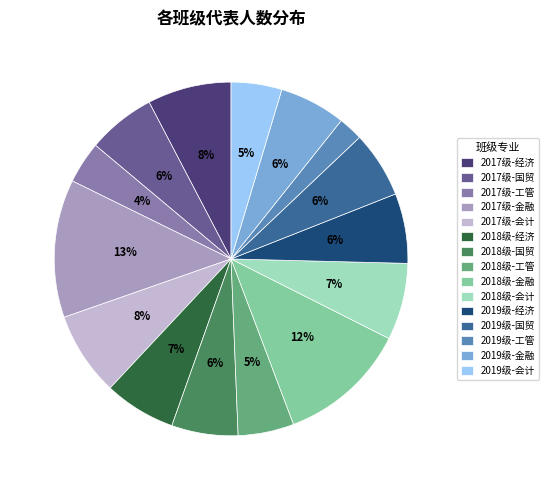

Do 2018级-会计 and 2018级-国贸 together represent more than half of the pie?

No